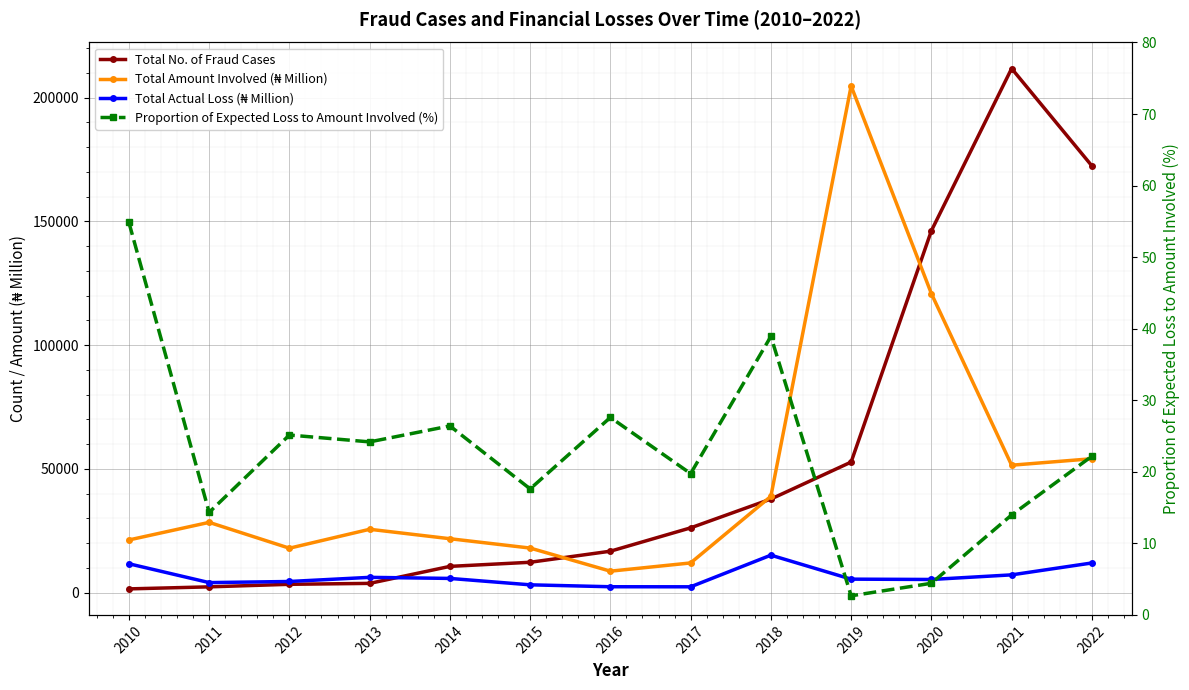

Rank the series at 2011 from highest to lowest value.

Total Amount Involved (₦ Million), Total Actual Loss (₦ Million), Total No. of Fraud Cases, Proportion of Expected Loss to Amount Involved (%)